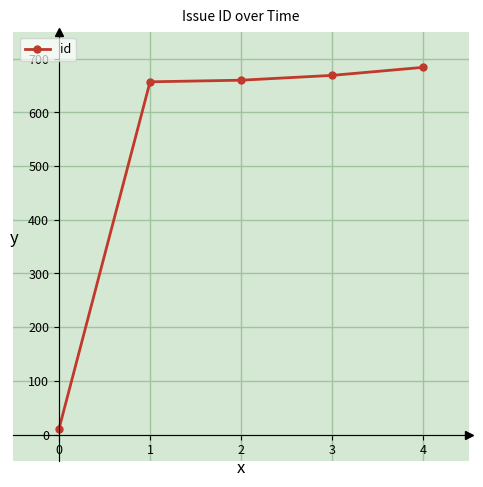

What is the greatest value displayed?

684